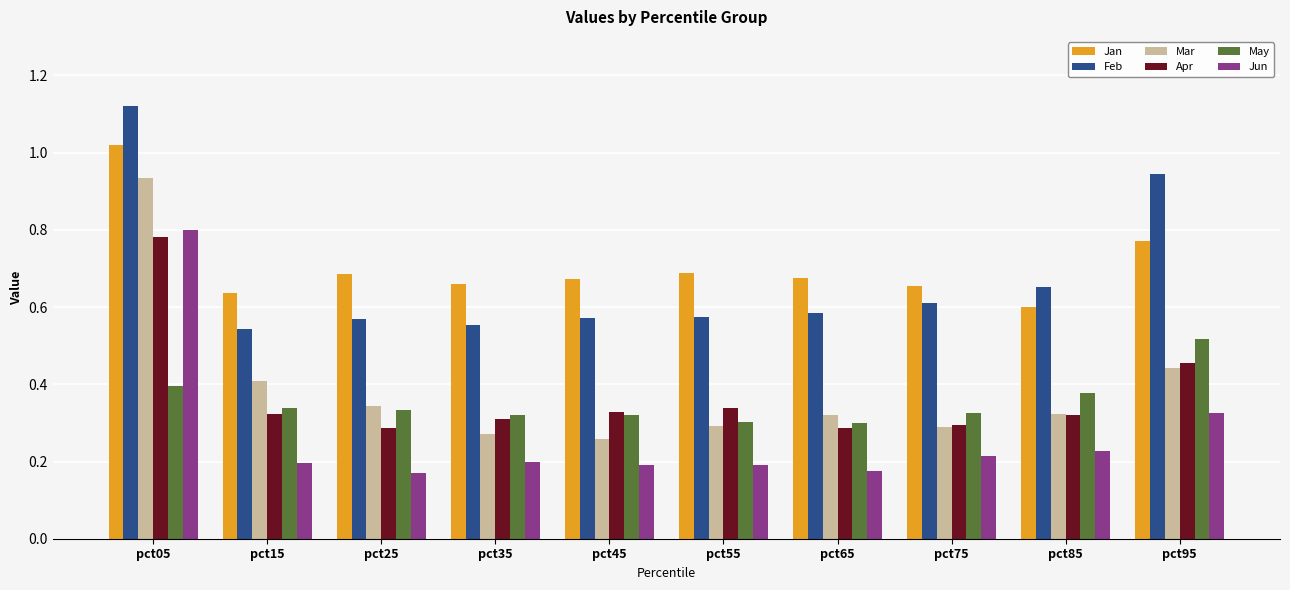

The value of Feb at pct55 is 0.6. True or false?

True